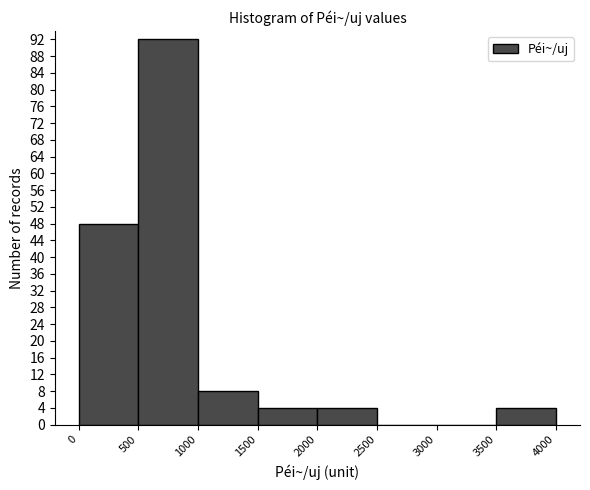

Reading left to right, list every bar in this chart as the range it spans on the x-axis followed by its height. The values are not printed on the chart, so give them approximately, as read against the axis.

0 to 500: 48
500 to 1000: 92
1000 to 1500: 8
1500 to 2000: 4
2000 to 2500: 4
2500 to 3000: 0
3000 to 3500: 0
3500 to 4000: 4